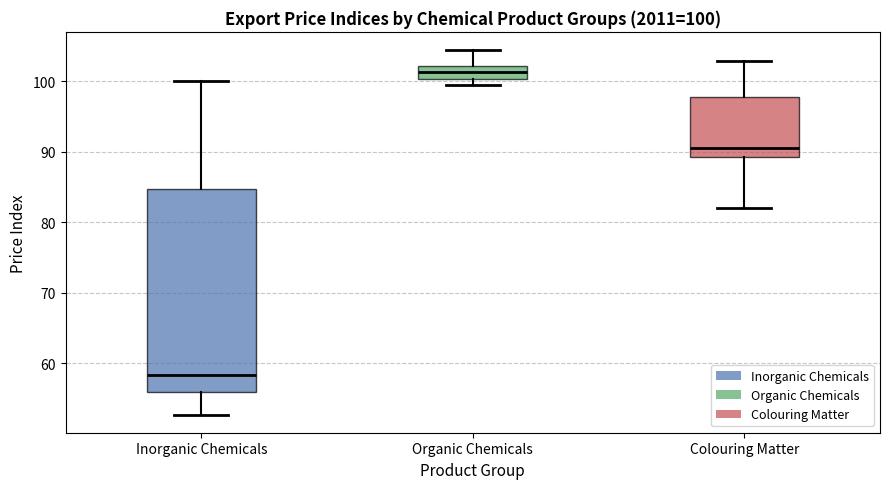

Which box's median line is the lowest?

Inorganic Chemicals